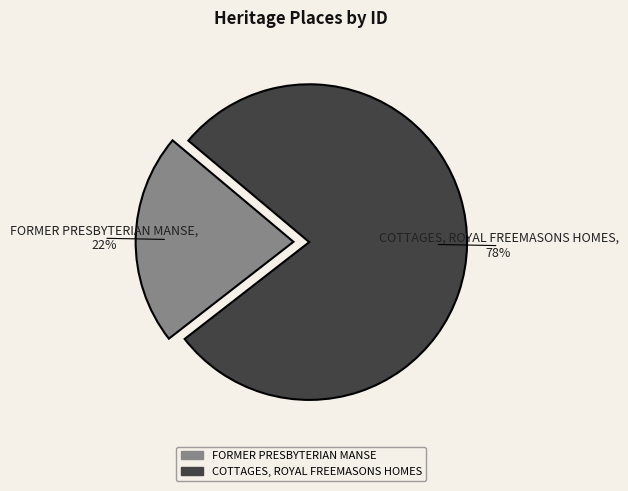

Which has a higher value, COTTAGES, ROYAL FREEMASONS HOMES or FORMER PRESBYTERIAN MANSE?

COTTAGES, ROYAL FREEMASONS HOMES